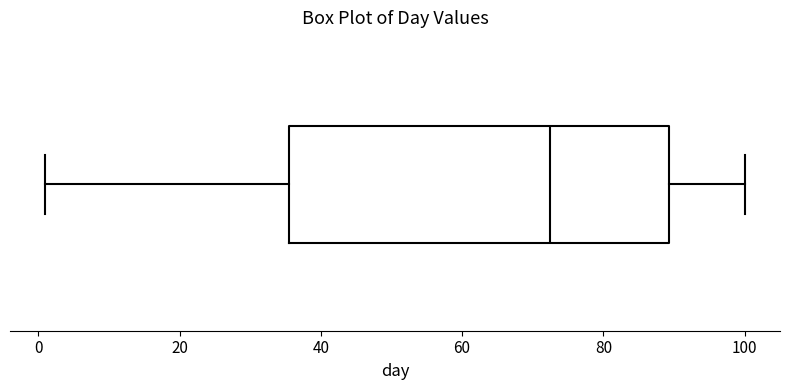

Read this box plot against the x-axis: the position of the median line, the range covered by the box, and the ends of both whiskers. The values are not printed on the chart, so give them approximately, as read against the axis.

median 72, box 36 to 90, whiskers 2 to 100